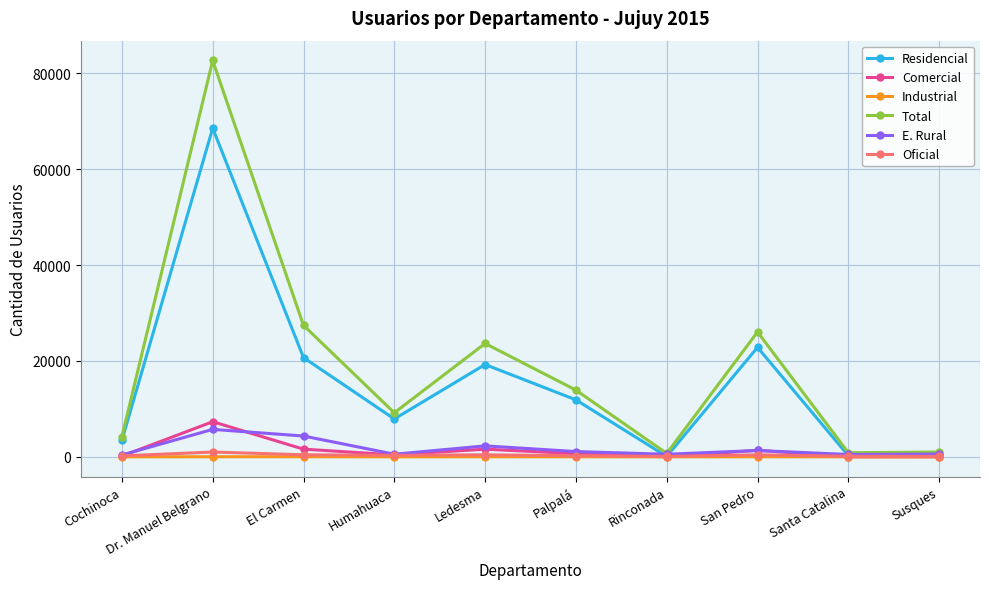

How many data points in Industrial are less than 14?

5